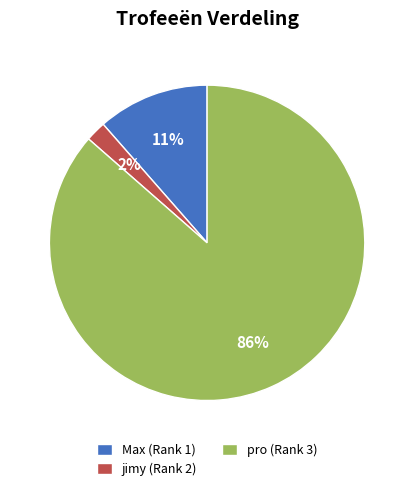

Which category has the biggest portion of the pie?

pro (Rank 3)